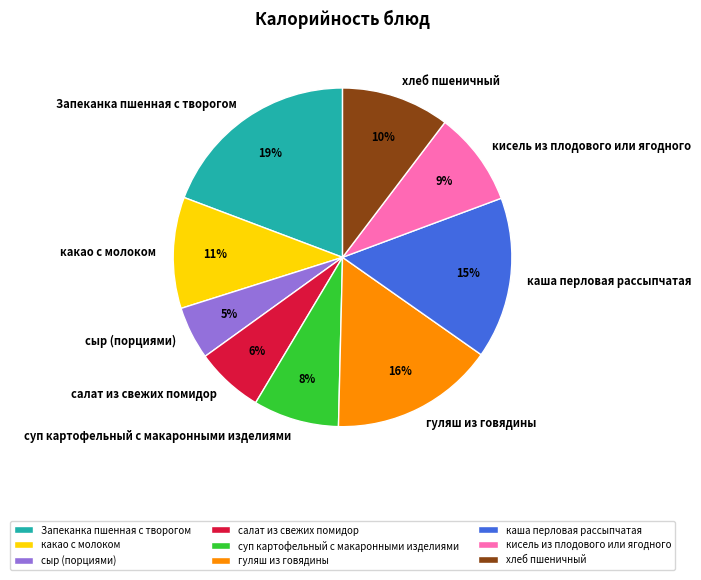

Is there a majority slice in this chart?

No